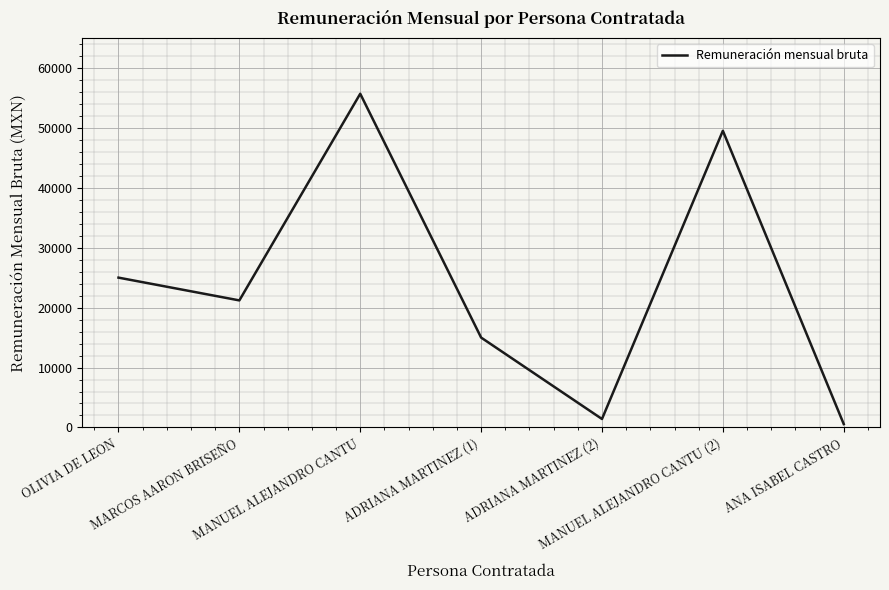

What is the sum of all values?

168364.6